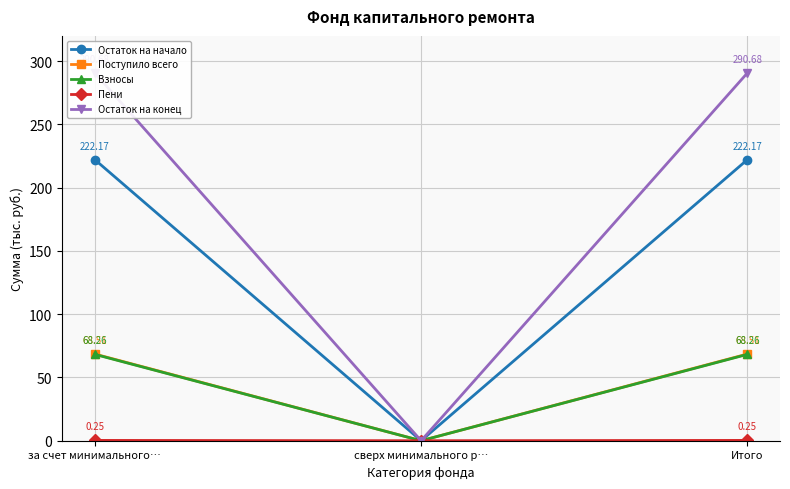

At how many categories does at least one series exceed 11?

2